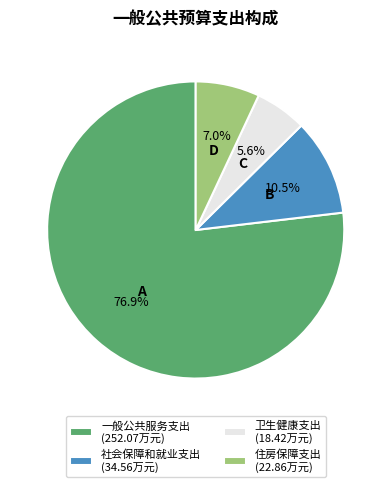

Which slice represents more than half of the pie?

一般公共服务支出